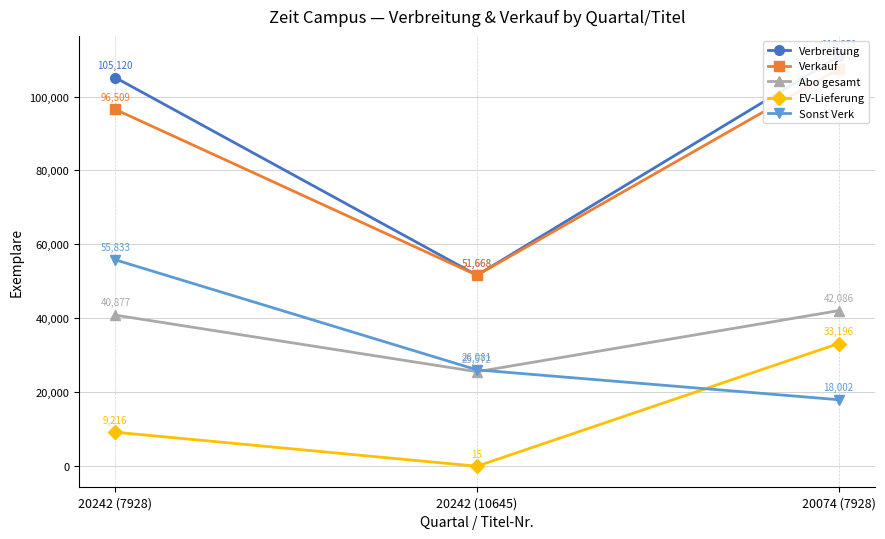

At which label does Verkauf first exceed 96509?

20074 (7928)